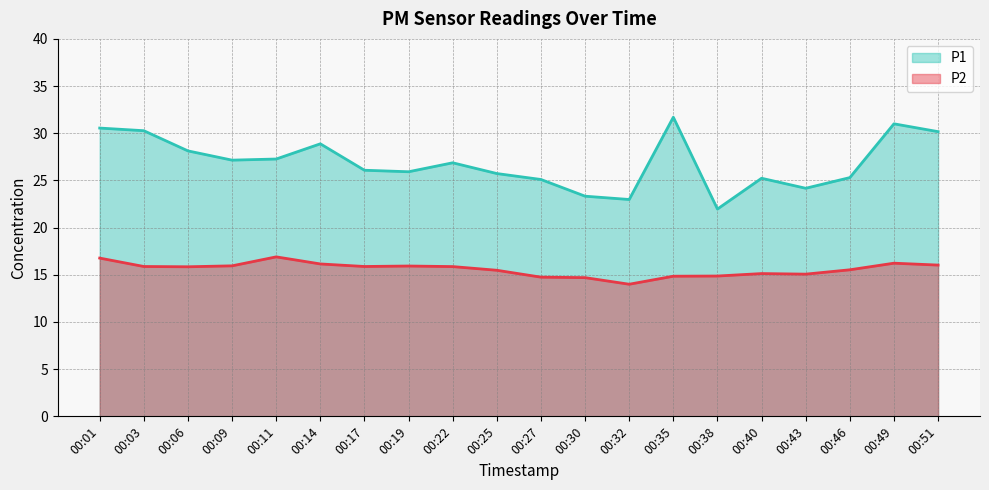

What is the maximum value shown in the chart?

31.7